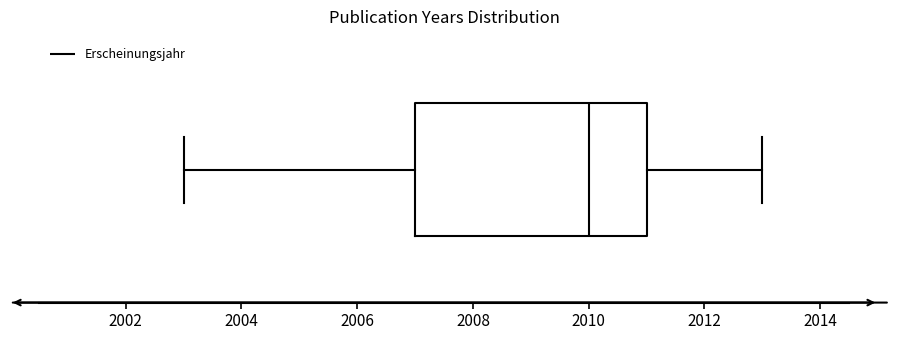

Transcribe this box plot: give where the median line is, the range the box spans, and where the two whiskers end, as read against the x-axis. The values are not printed on the chart, so give them approximately, as read against the axis.

median 2010, box 2007 to 2011, whiskers 2003 to 2013